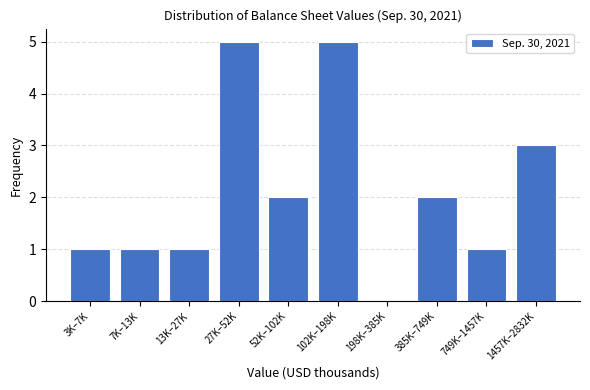

Reading left to right, list all the values displayed in this chart.

3K–7K=1	7K–13K=1	13K–27K=1	27K–52K=5	52K–102K=2	102K–198K=5	198K–385K=0	385K–749K=2	749K–1457K=1	1457K–2832K=3